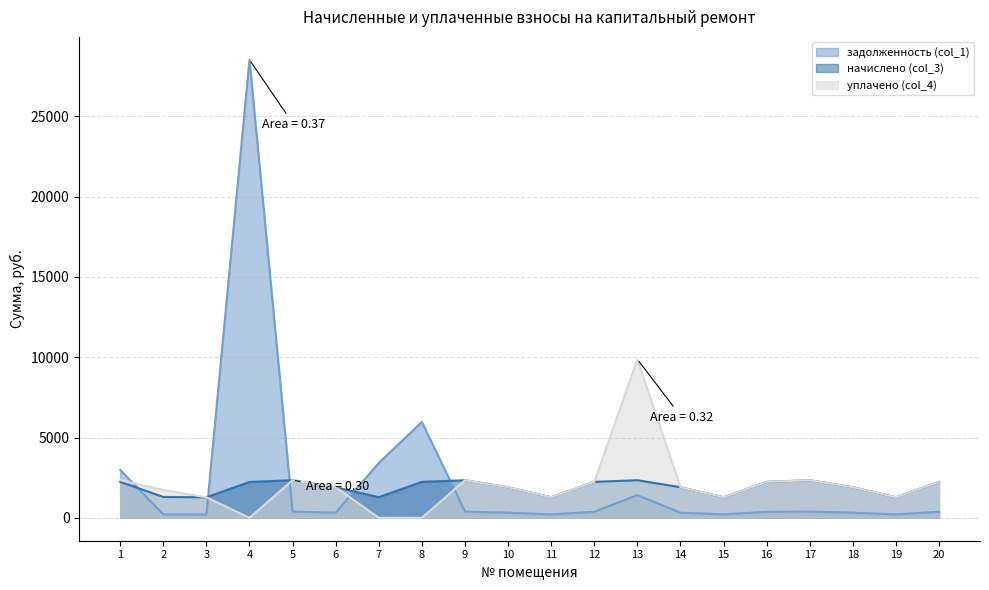

At which label is задолженность (col_1) closest to 14370?

8